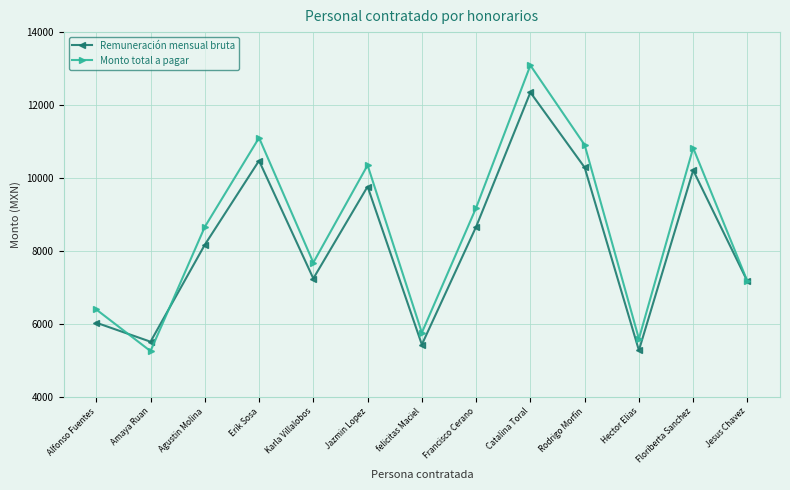

How many lines are shown in the chart?

2